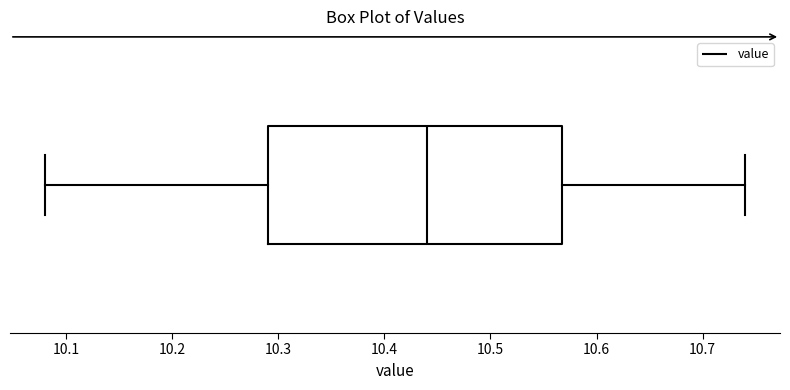

Read this box plot against the x-axis: the position of the median line, the range covered by the box, and the ends of both whiskers. The values are not printed on the chart, so give them approximately, as read against the axis.

median 10.44, box 10.29 to 10.57, whiskers 10.08 to 10.74